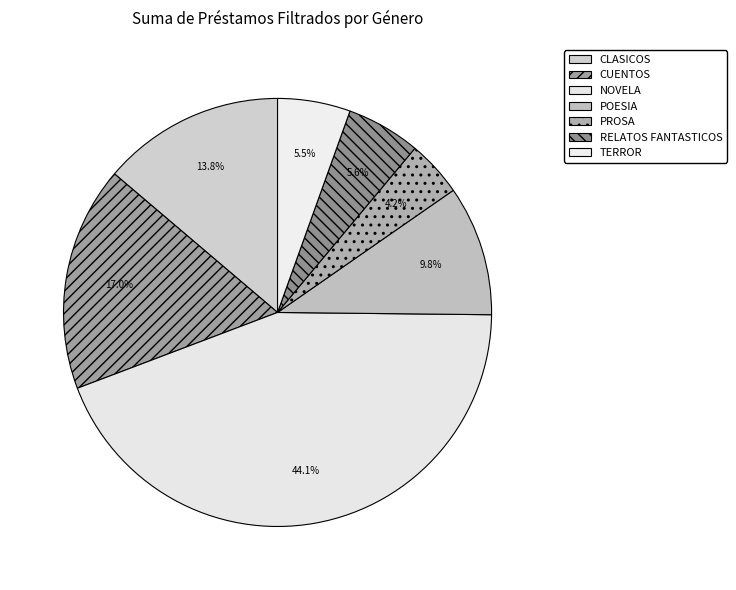

Between PROSA and POESIA, which is larger?

POESIA